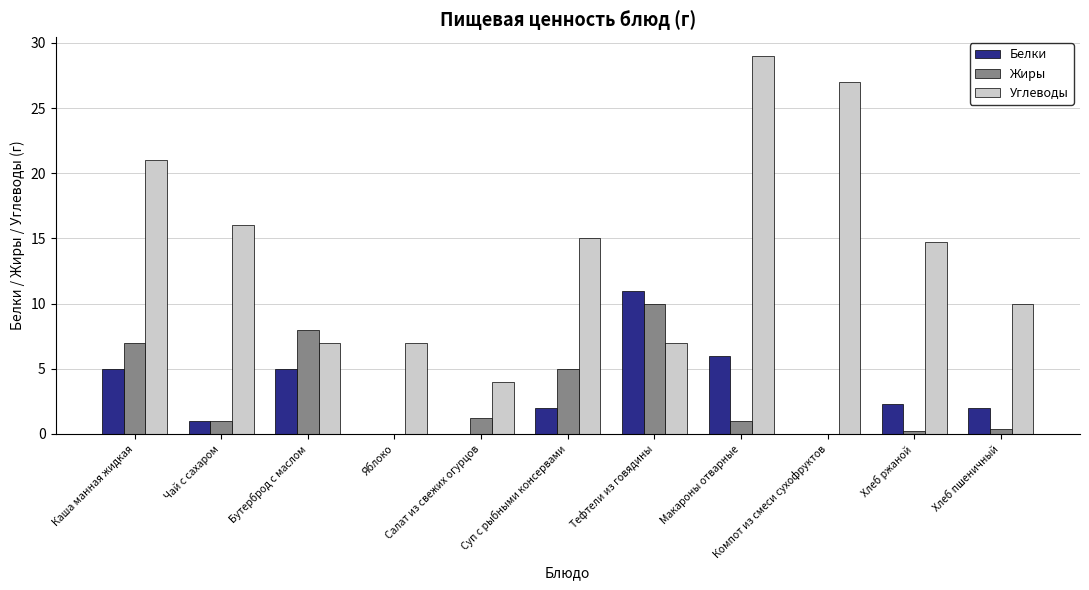

How many values in the Углеводы series exceed 14?

6